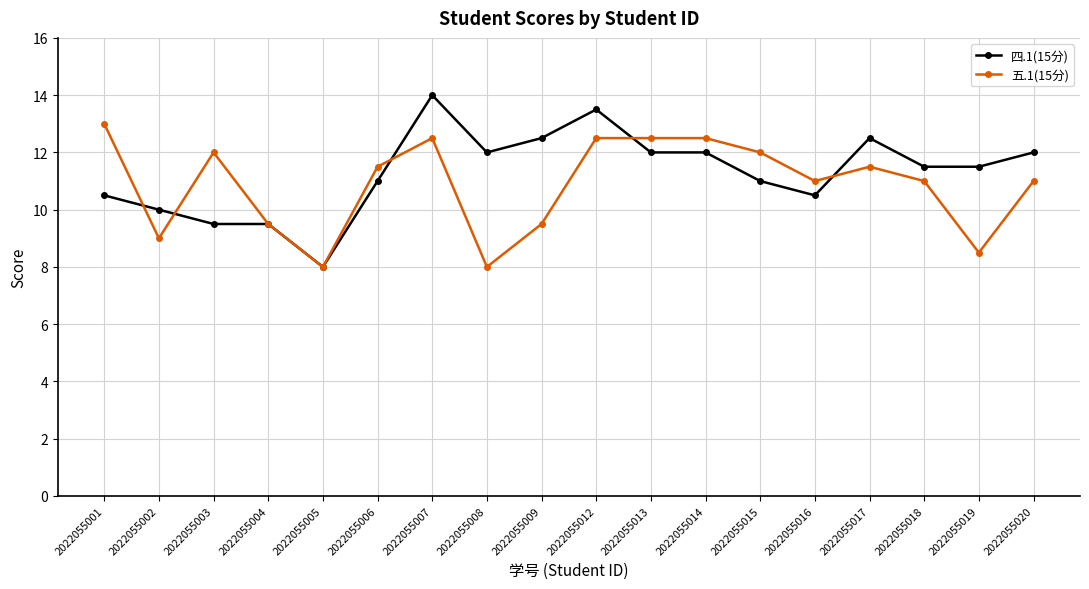

Rank the series by their maximum value, from lowest to highest.

五.1(15分), 四.1(15分)